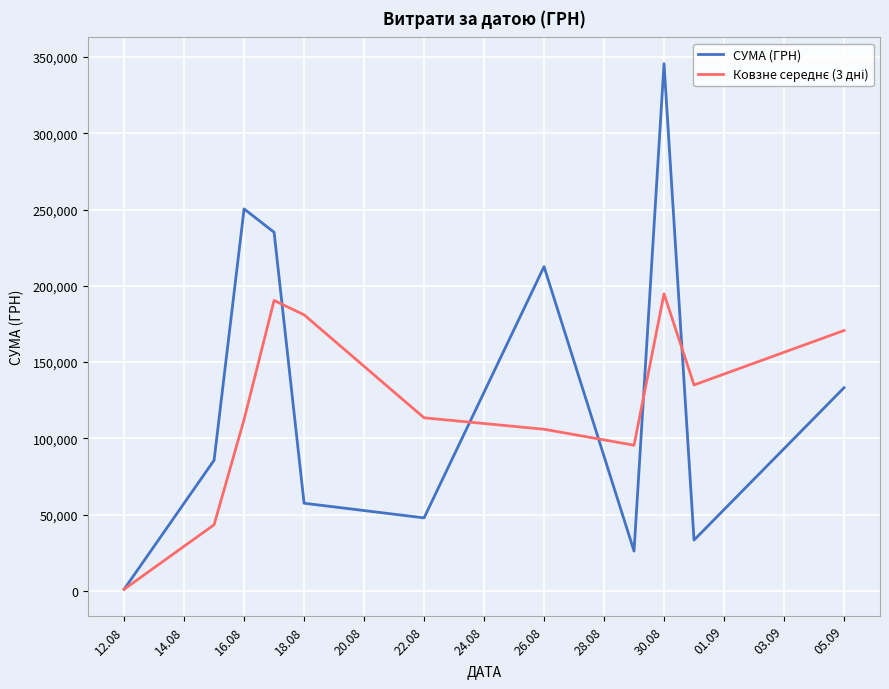

What is the maximum value shown in the chart?

345687.3